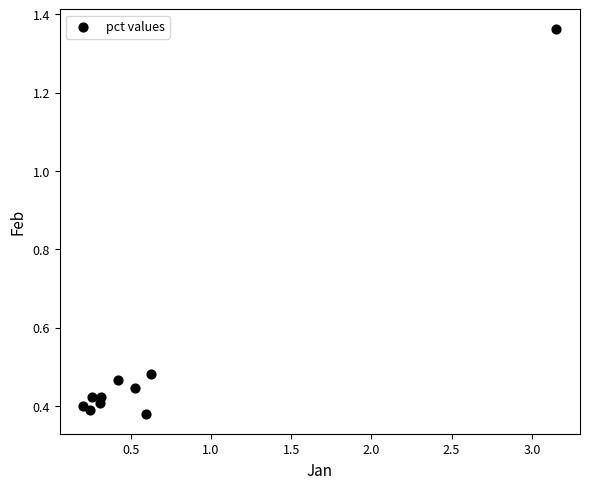

What is the average X value?

0.7